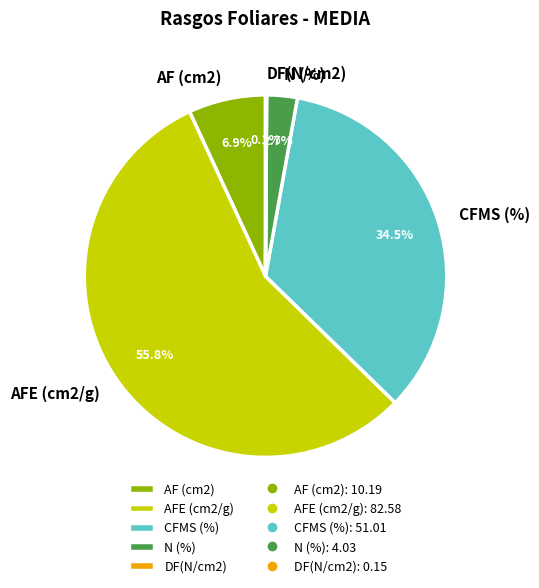

What percentage do CFMS (%) and AF (cm2) together represent?

41.4%